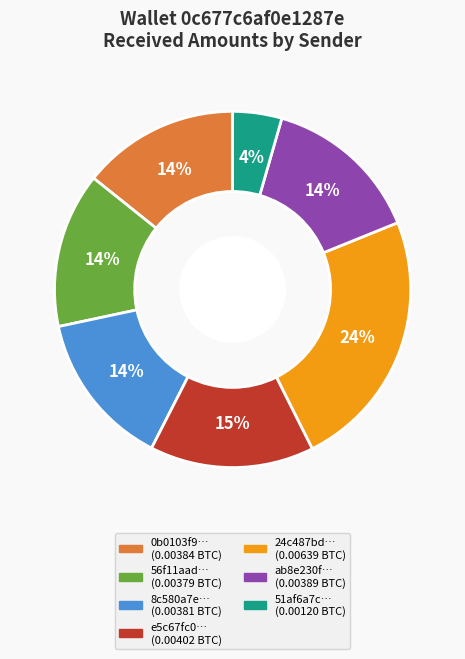

To the nearest percent, what is the average slice percentage?

14%